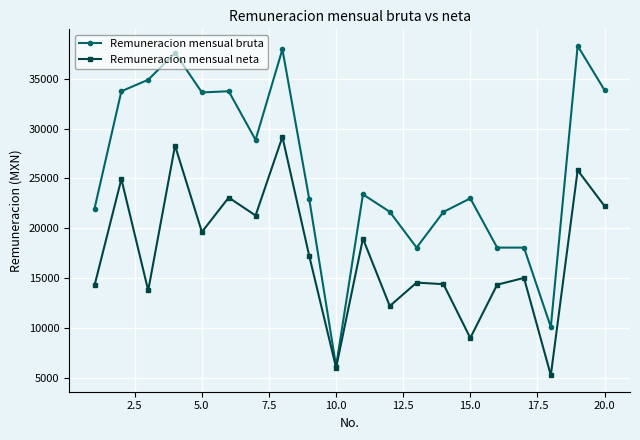

How many lines are shown in the chart?

2